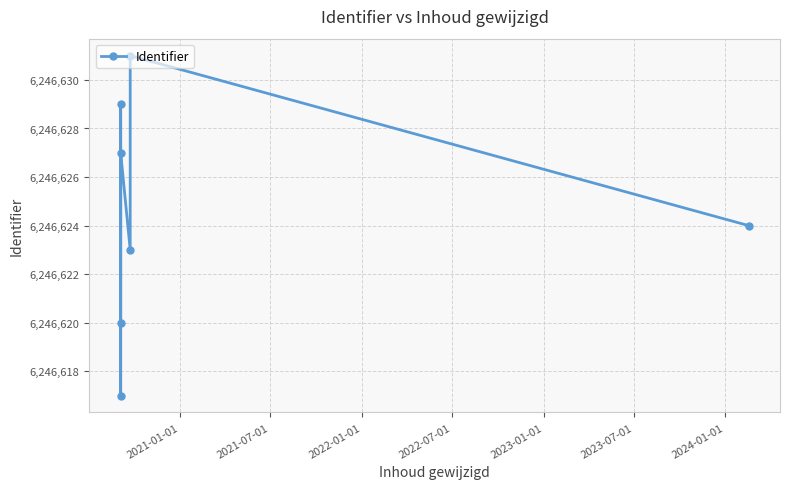

What is the sum of all values?

43726371